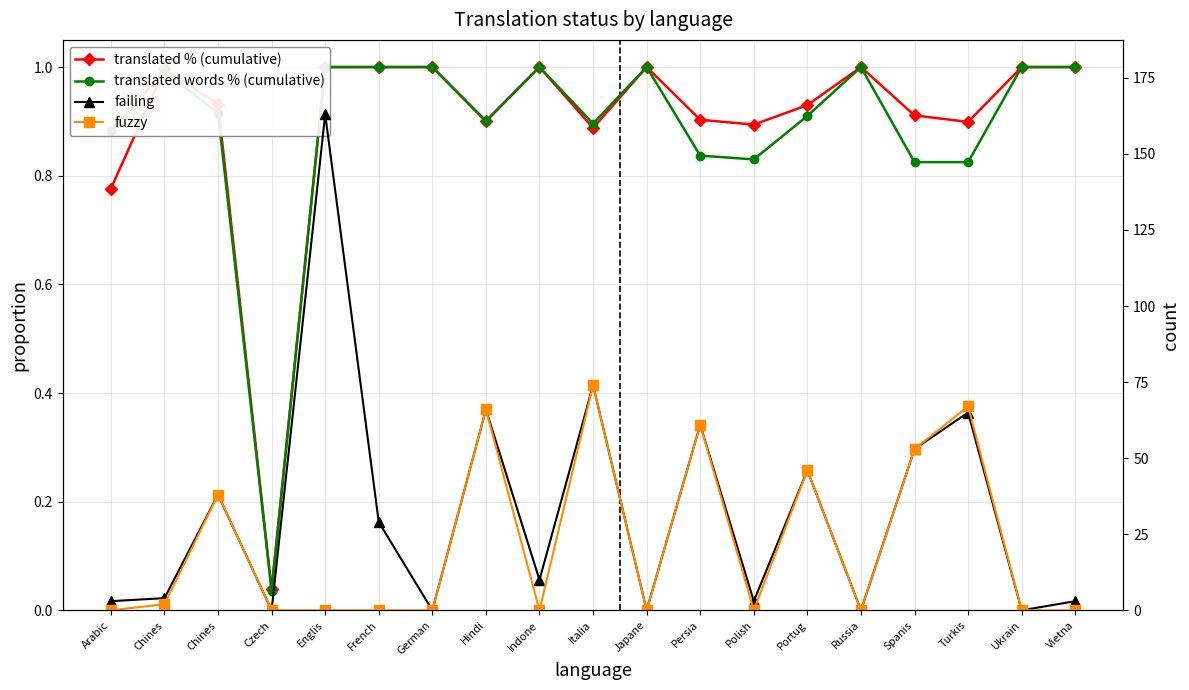

Which series has the largest range (max minus min)?

failing